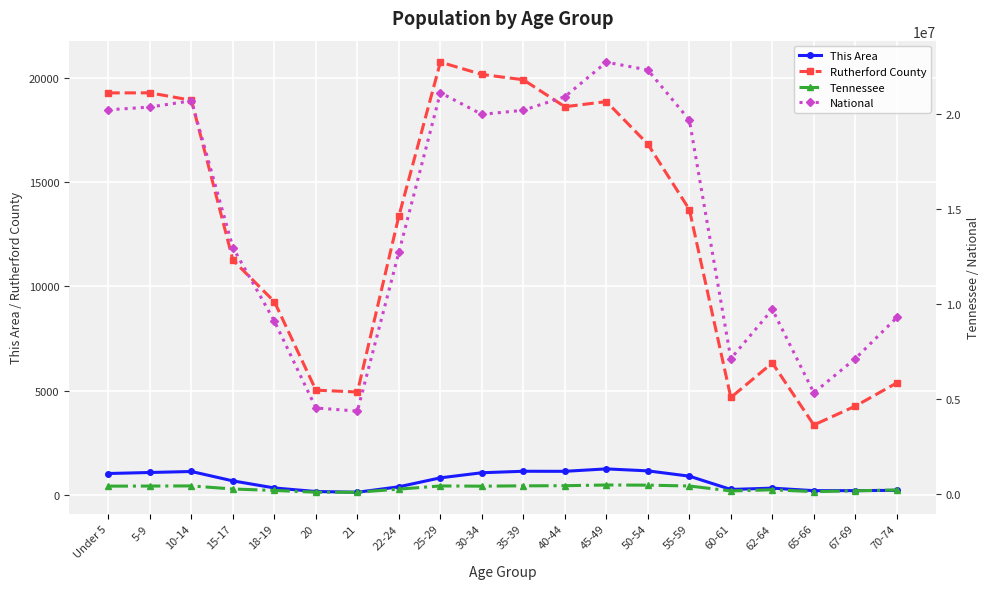

Reading left to right, list all the values displayed in this chart.

This Area: Under 5=1022	5-9=1071	10-14=1119	15-17=668	18-19=329	20=159	21=124	22-24=386	25-29=815	30-34=1059	35-39=1130	40-44=1127	45-49=1244	50-54=1149	55-59=895	60-61=258	62-64=321	65-66=200	67-69=202	70-74=215
Rutherford County: Under 5=19270	5-9=19273	10-14=18918	15-17=11253	18-19=9259	20=5020	21=4929	22-24=13369	25-29=20744	30-34=20157	35-39=19900	40-44=18607	45-49=18855	50-54=16813	55-59=13680	60-61=4667	62-64=6324	65-66=3350	67-69=4253	70-74=5367
Tennessee: Under 5=407813	5-9=412181	10-14=418941	15-17=257066	18-19=180120	20=89380	21=86356	22-24=250508	25-29=417683	30-34=406314	35-39=423622	40-44=430508	45-49=467087	50-54=459349	55-59=414991	60-61=155235	62-64=215489	65-66=119944	67-69=160594	70-74=206536
National: Under 5=20201362	5-9=20348657	10-14=20677194	15-17=12954254	18-19=9086089	20=4519129	21=4354294	22-24=12712576	25-29=21101849	30-34=19962099	35-39=20179642	40-44=20890964	45-49=22708591	50-54=22298125	55-59=19664805	60-61=7113727	62-64=9704197	65-66=5319902	67-69=7115361	70-74=9278166